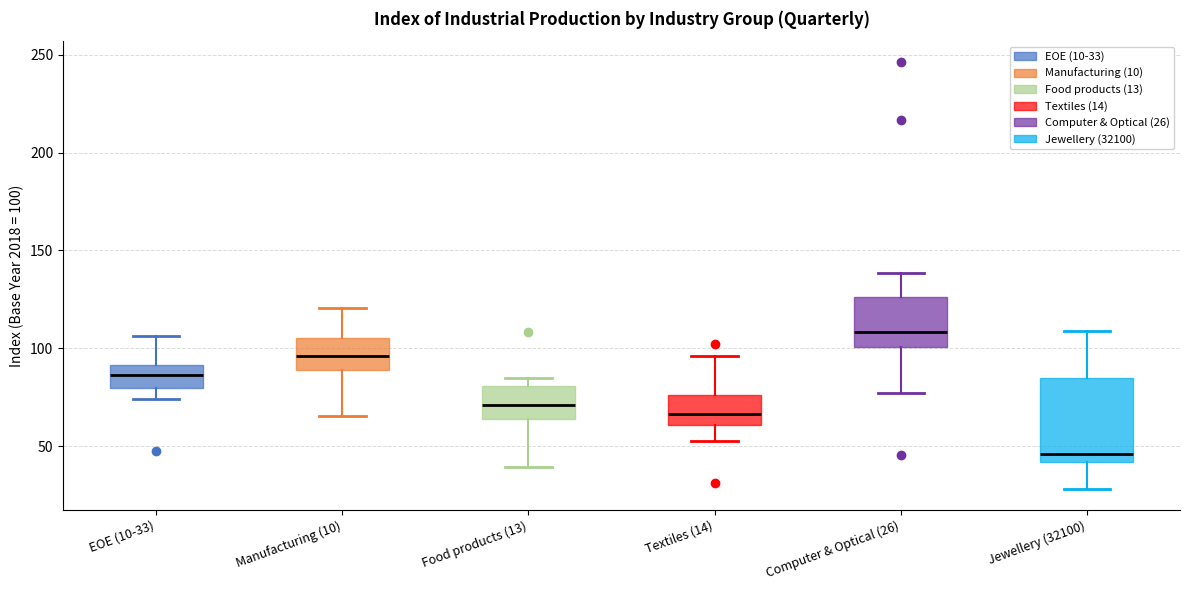

Where is the upper edge of the box for Computer & Optical (26) on the y-axis? The values are not printed on the chart, so give them approximately, as read against the axis.

125